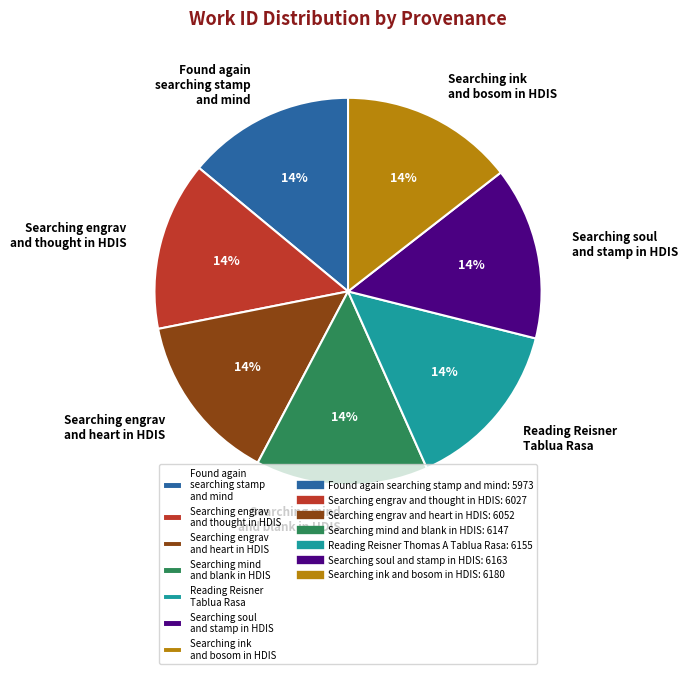

To the nearest percent, what percentage of the pie is Searching ink and bosom in HDIS?

14%